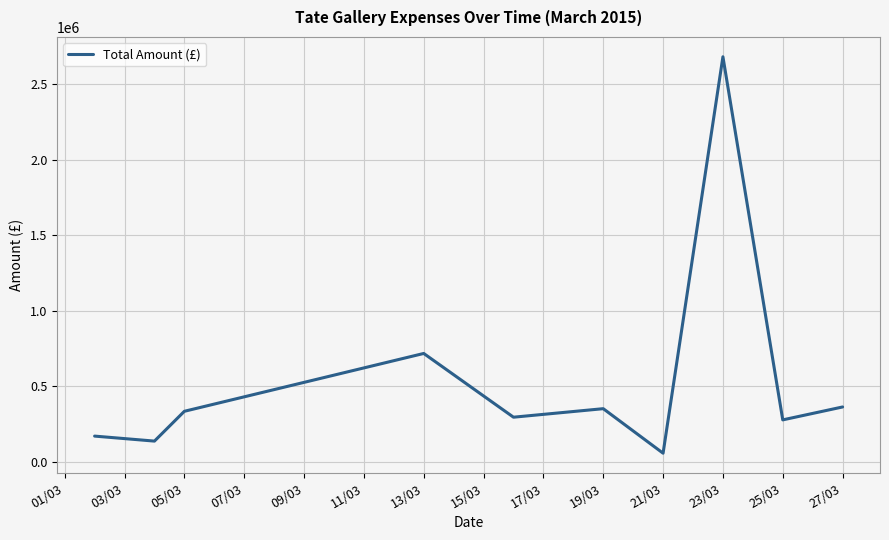

What is the difference between the maximum and minimum values?

2622248.9